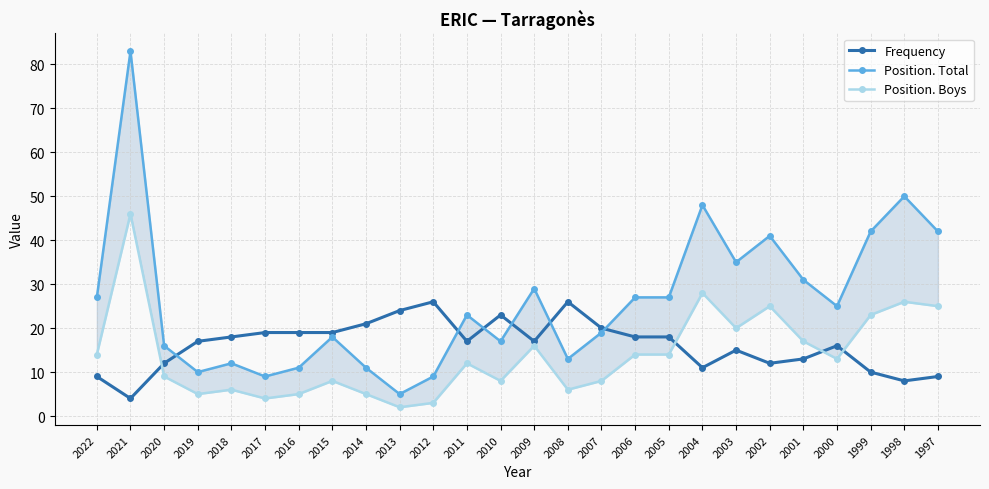

Which series has the largest total across all categories?

Position. Total